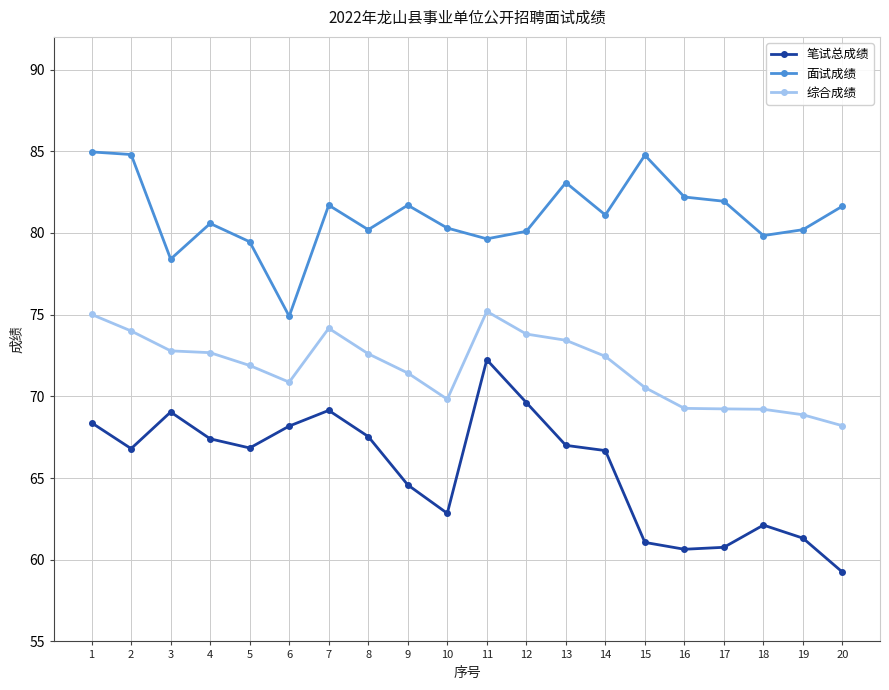

At 15, list the series in order from smallest to largest.

笔试总成绩, 综合成绩, 面试成绩